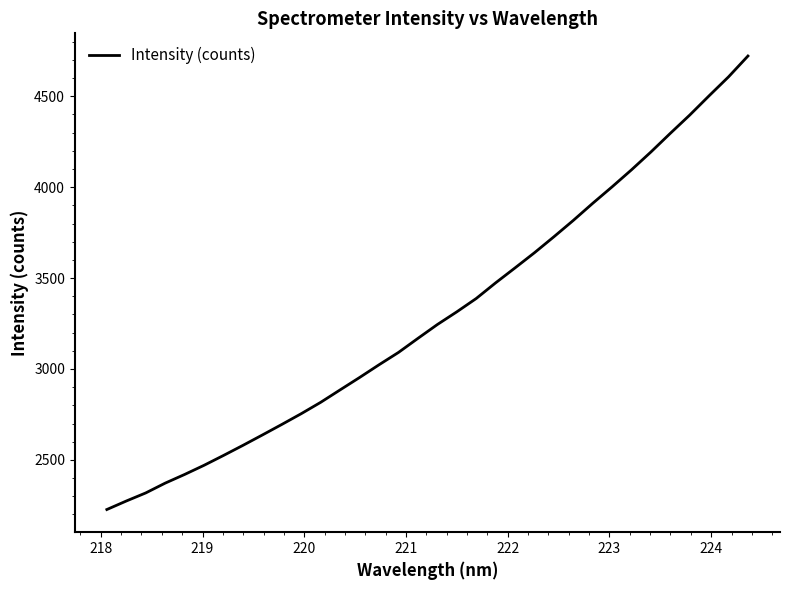

What is the difference between the maximum and minimum values?

2494.5